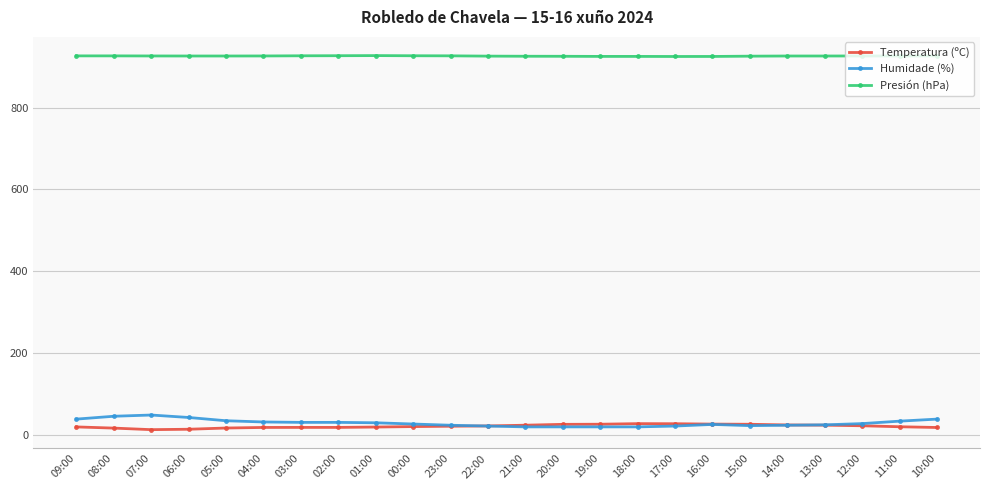

True or false: Humidade (%) has more than 0 points higher than both neighbors.

True